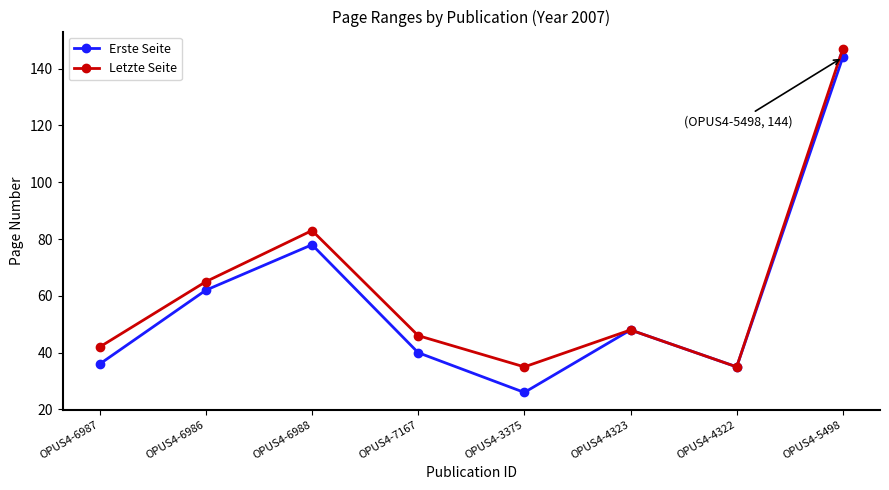

What is the difference between the second highest and second lowest values in the Erste Seite series?

43